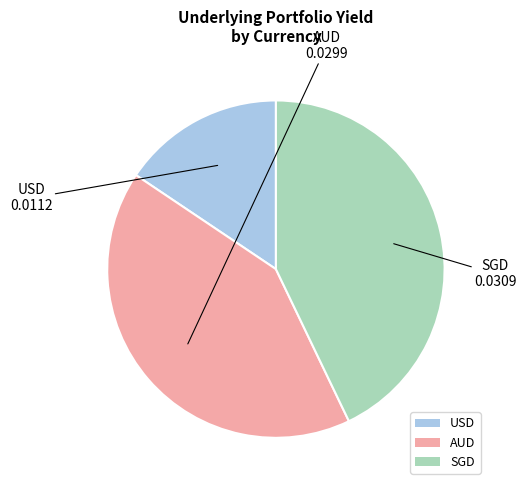

Is there any slice that represents more than half of the pie?

No